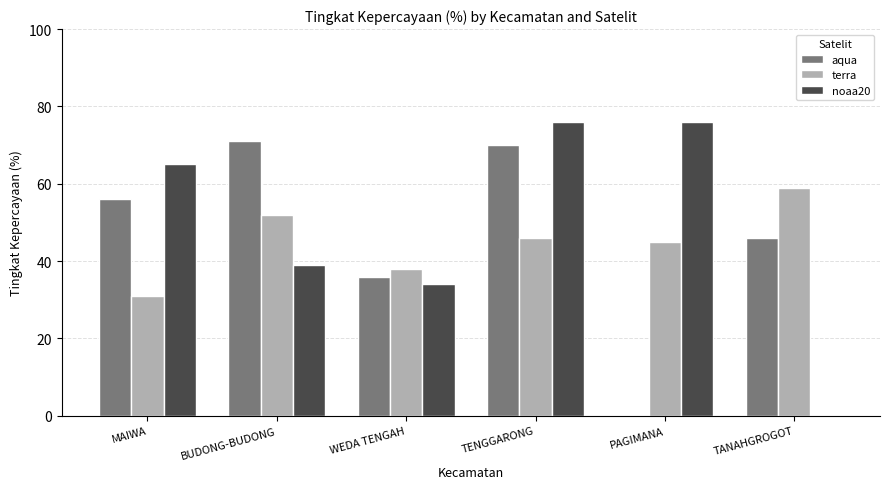

Reading left to right, extract all data points from this chart.

aqua: 56	71	36	70	0	46
terra: 31	52	38	46	45	59
noaa20: 65	39	34	76	76	0